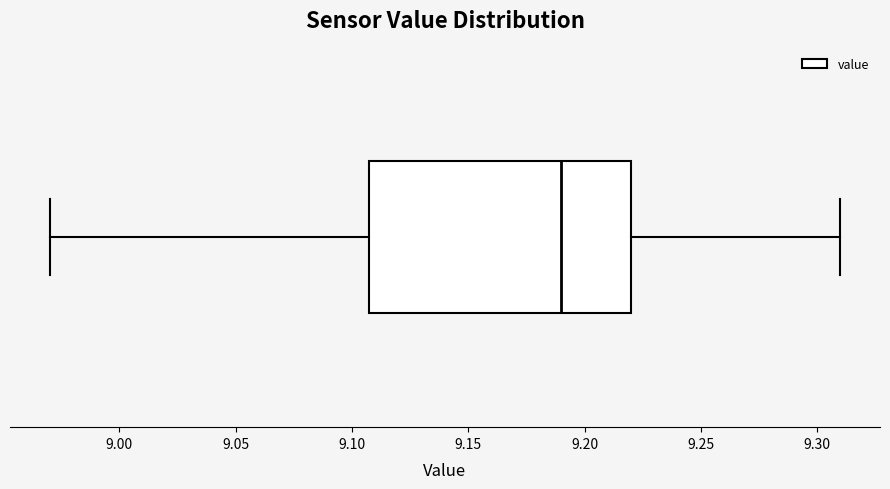

Read this box plot against the x-axis: the position of the median line, the range covered by the box, and the ends of both whiskers. The values are not printed on the chart, so give them approximately, as read against the axis.

median 9.19, box 9.11 to 9.22, whiskers 8.97 to 9.31